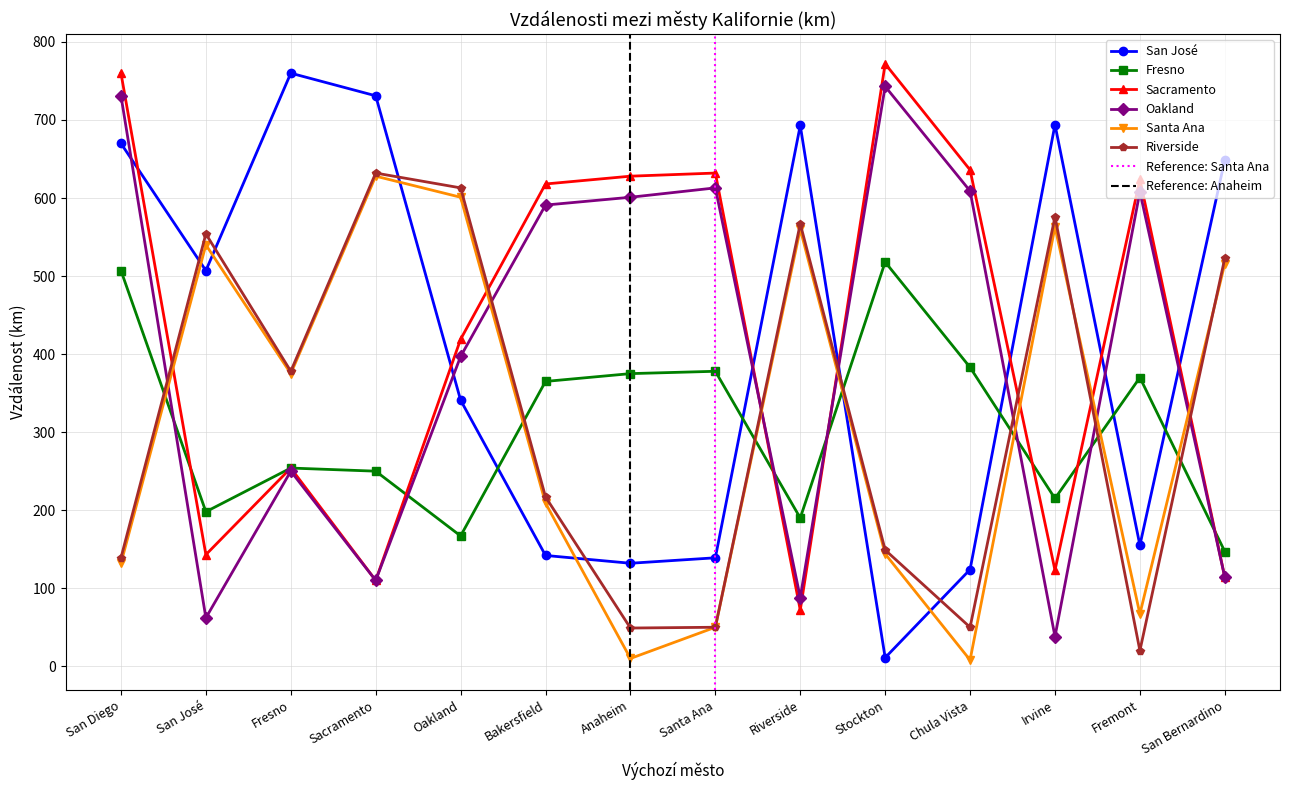

Is it true that Riverside equals 1028 at Sacramento?

False